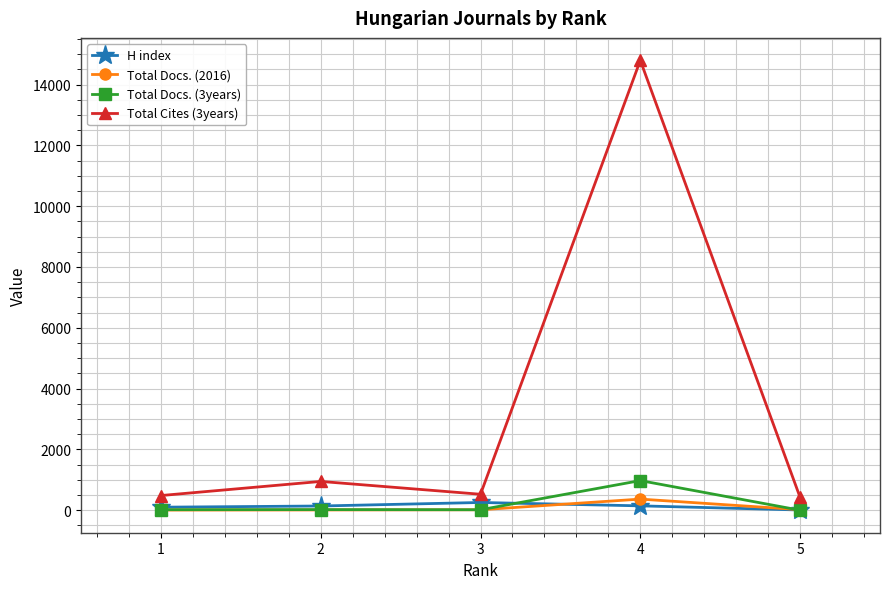

What is the value of the Total Cites (3years) point at the 3rd from the left?

525